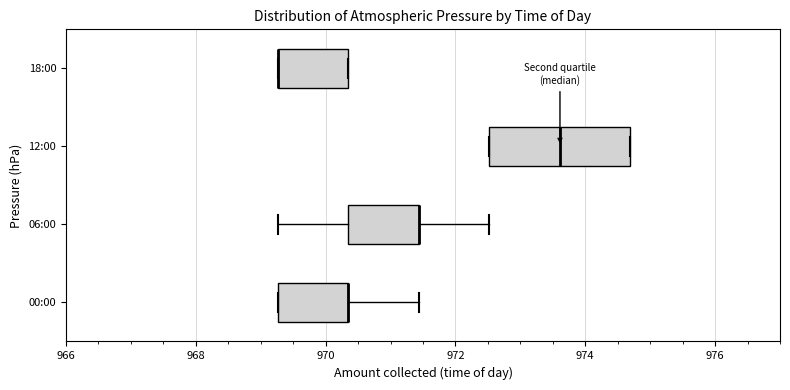

Where does the median line of the box for 12:00 sit on the x-axis? The values are not printed on the chart, so give them approximately, as read against the axis.

973.6